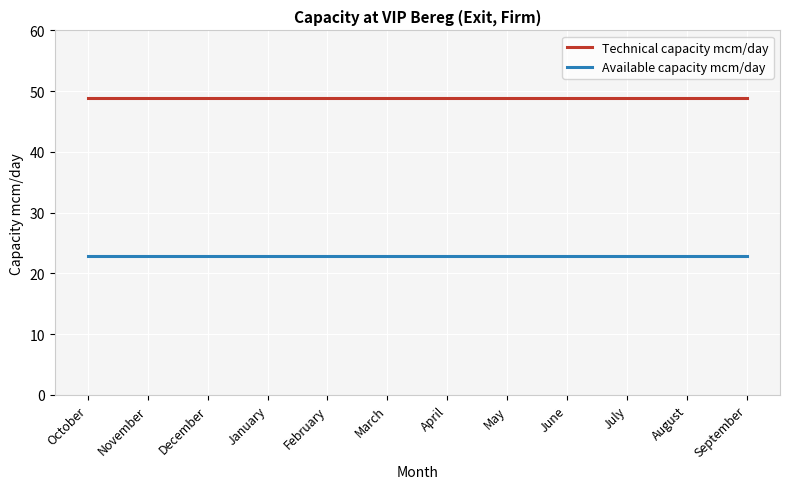

True or false: Available capacity mcm/day and Technical capacity mcm/day cross at least once.

False